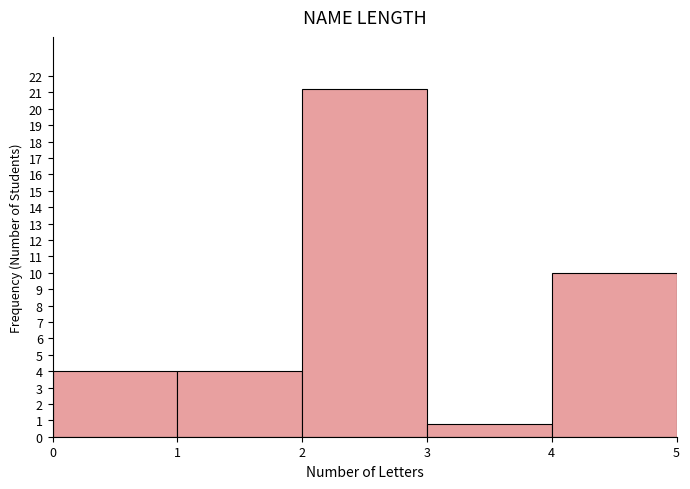

Which range on the x-axis has the tallest bar?

2 to 3